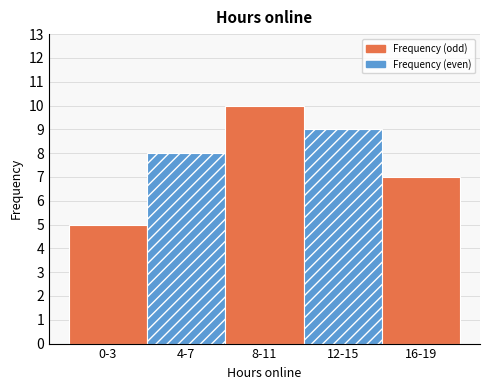

Reading right to left, extract all data points from this chart.

7	9	10	8	5